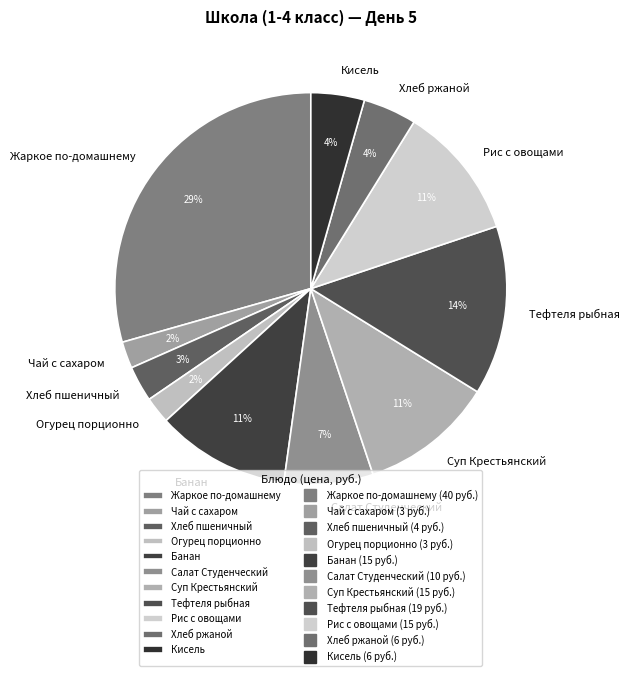

To the nearest percent, what is the difference between the Хлеб пшеничный and Суп Крестьянский slice percentages?

8%